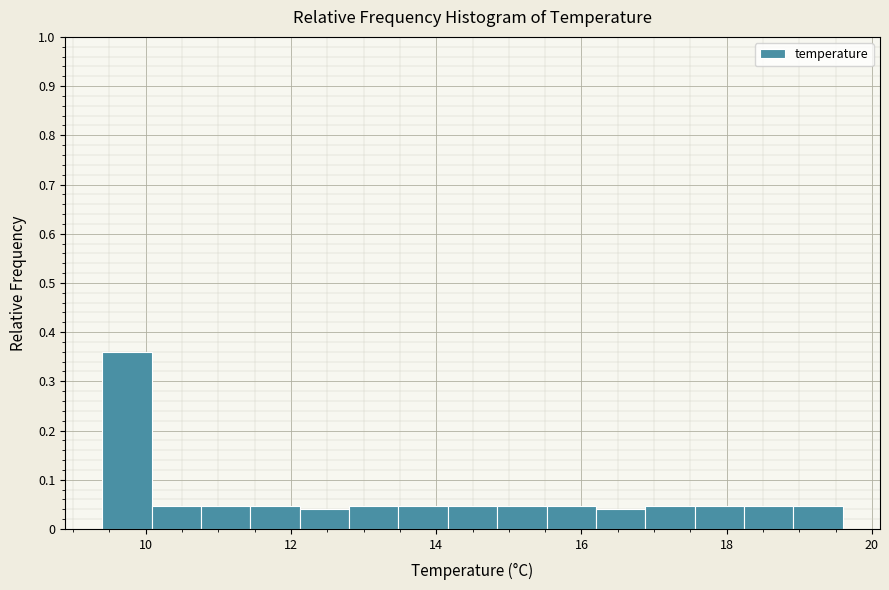

Around what value on the x-axis is the tallest bar? Give the approximate position of its centre, as read against the axis.

9.8